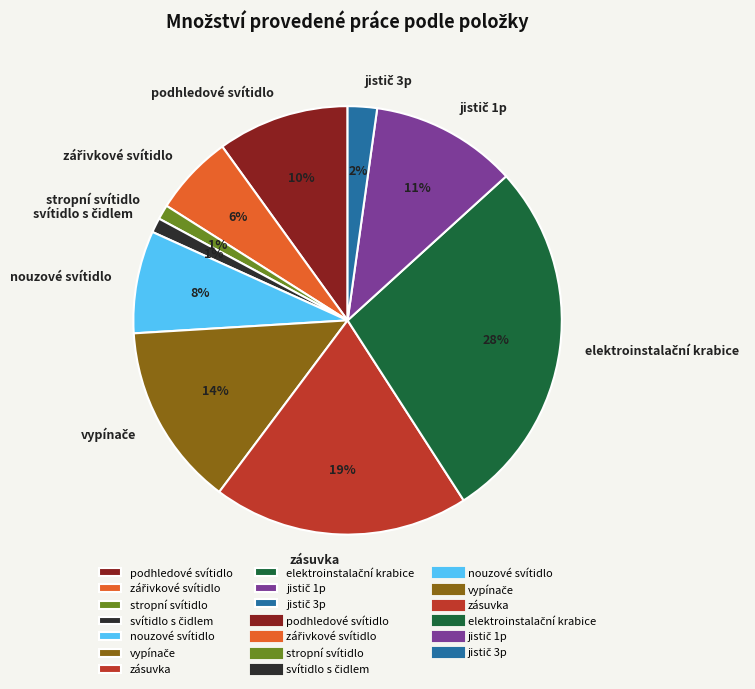

How many segments does this pie chart have?

10